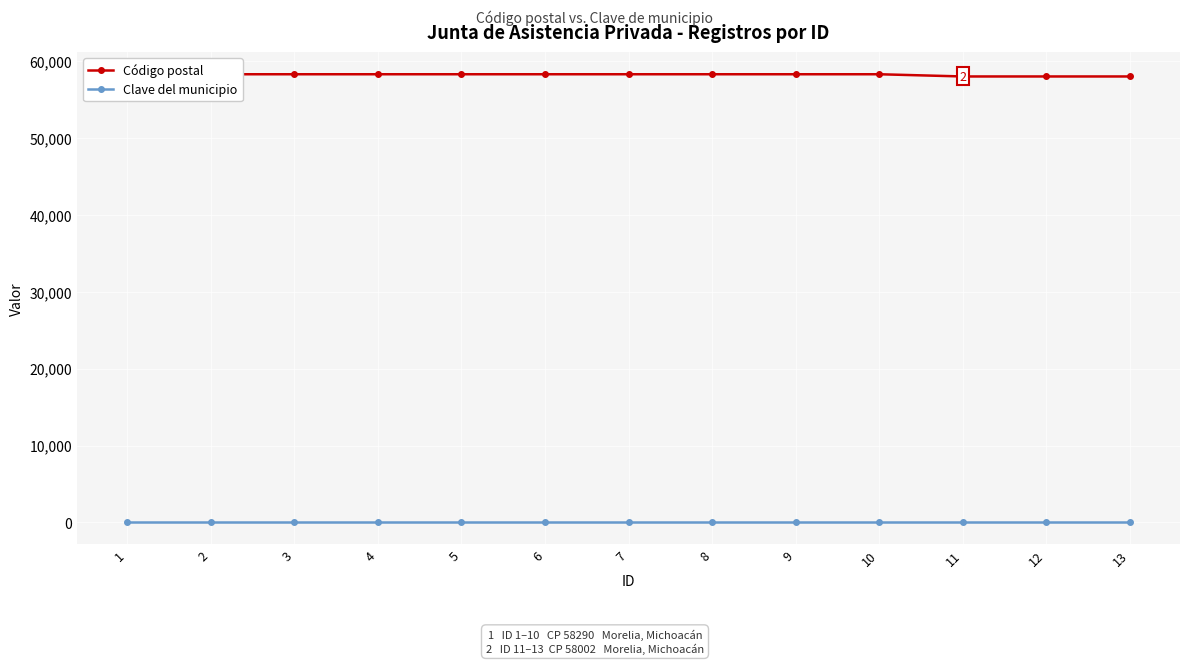

The Clave del municipio series shows 37 at 9. True or false?

False